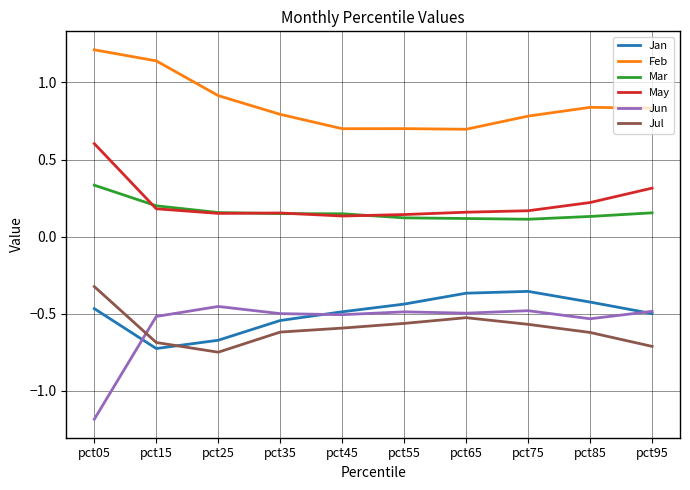

True or false: Jun and Feb cross at least once.

False